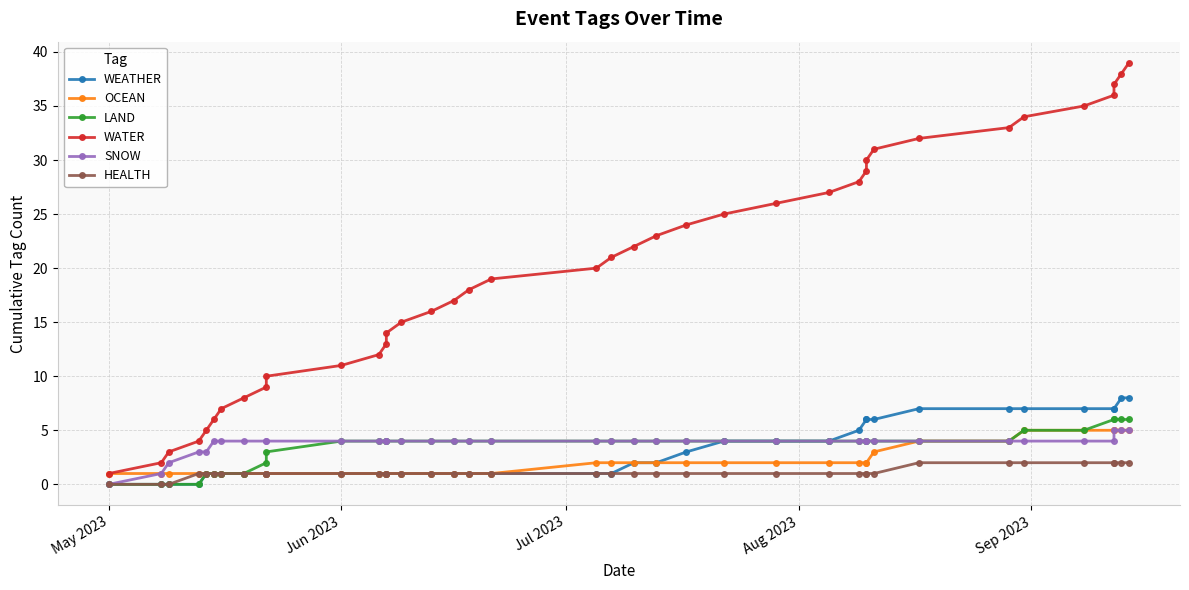

What is the maximum value for OCEAN?

5